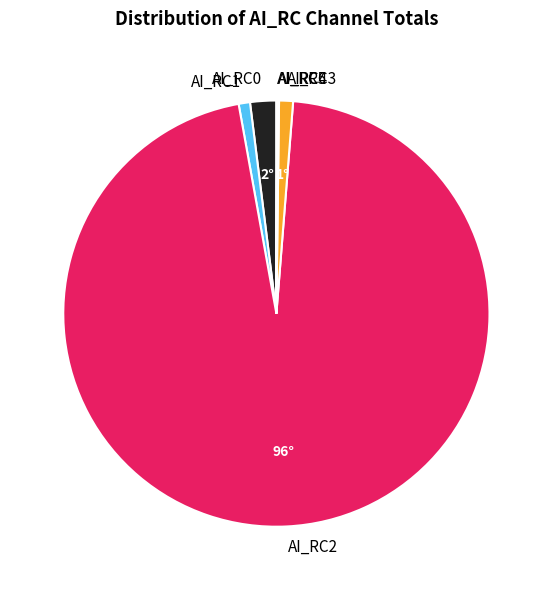

Between AI_RC0 and AI_RC1, which is larger?

AI_RC0